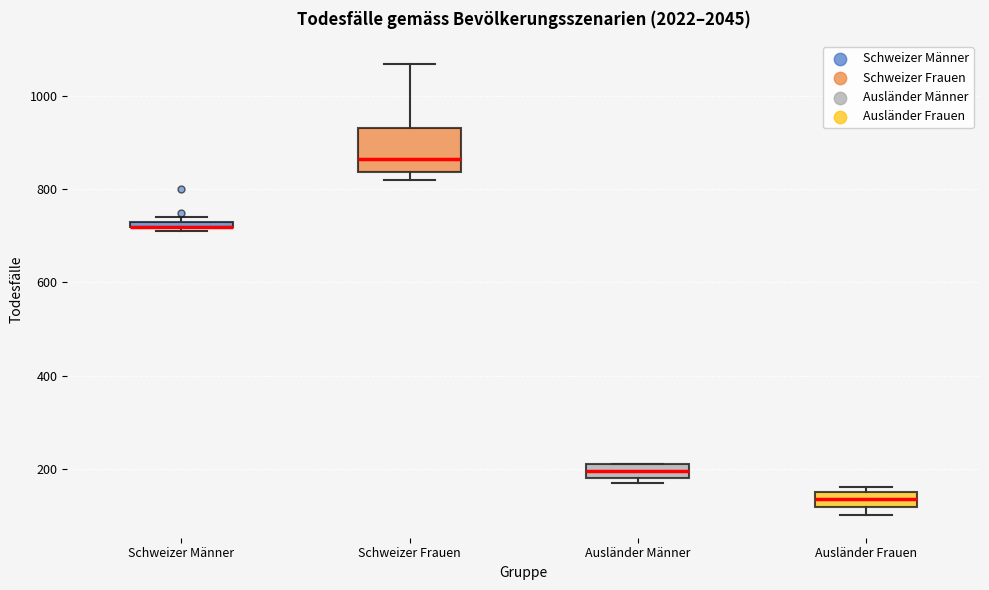

Where is the upper edge of the box for Schweizer Frauen on the y-axis? The values are not printed on the chart, so give them approximately, as read against the axis.

940